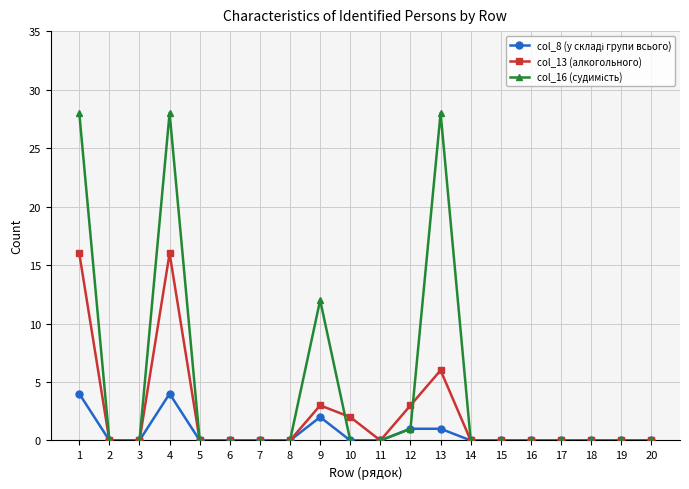

What is the spread (max minus min) of values at 13?

27